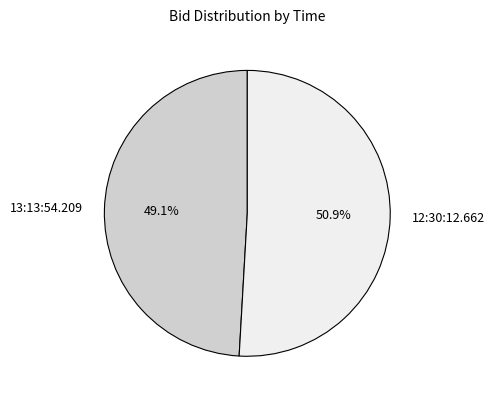

Which category has the biggest portion of the pie?

12:30:12.662